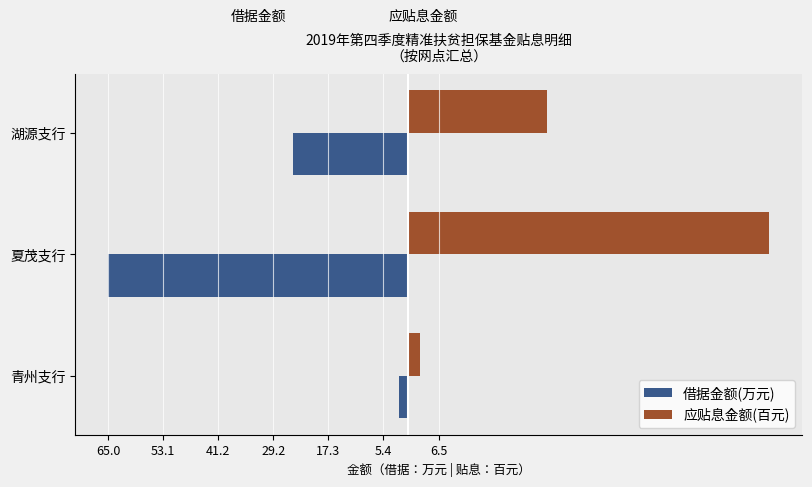

Rank the series by their average value, from lowest to highest.

借据金额(万元), 应贴息金额(百元)